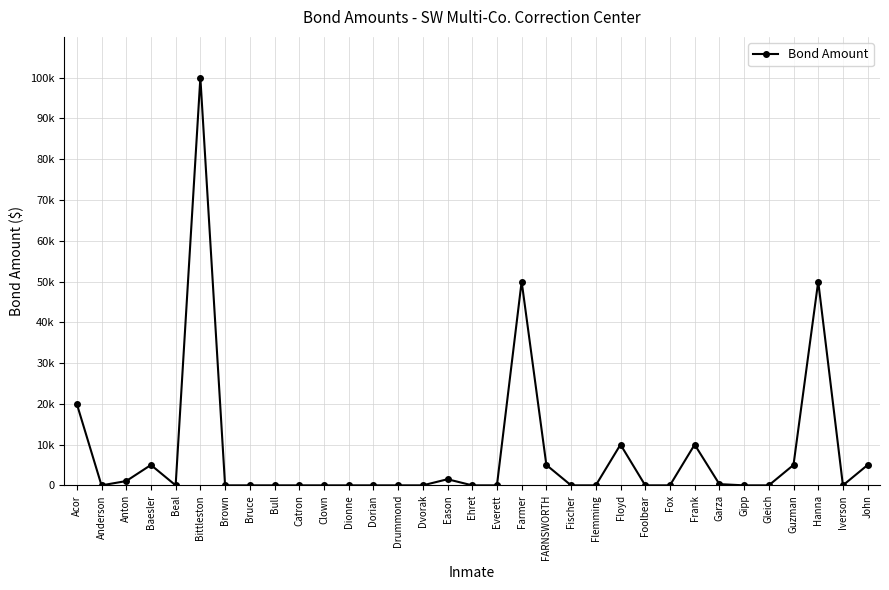

How many interior local valleys (lower than both neighbors) does the data have?

3